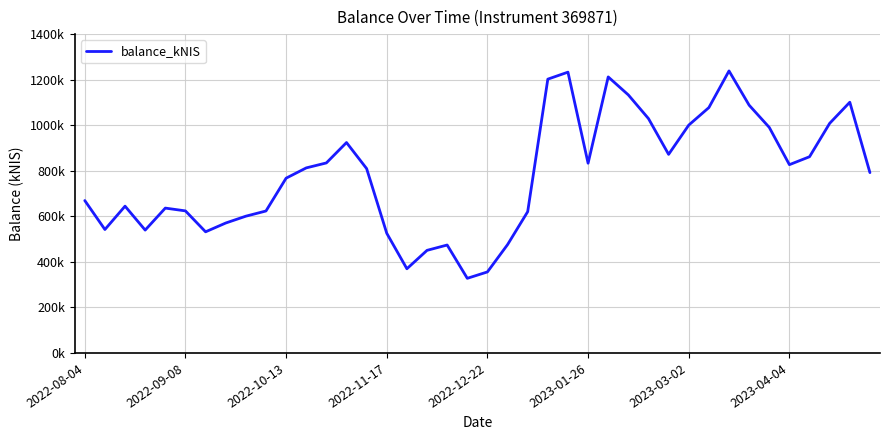

Does the chart have visible grid lines?

Yes